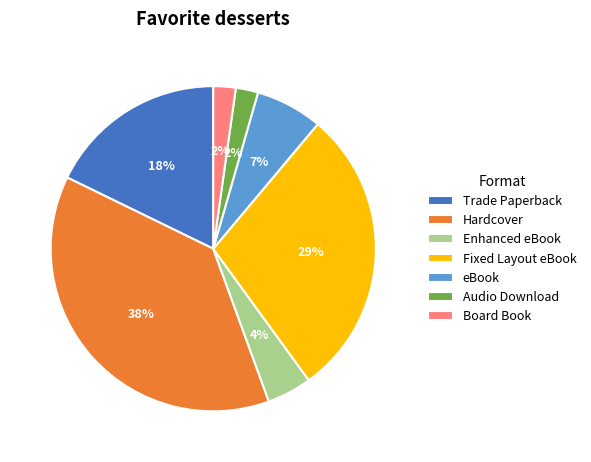

To the nearest percent, what is the combined percentage of eBook and Enhanced eBook?

11%